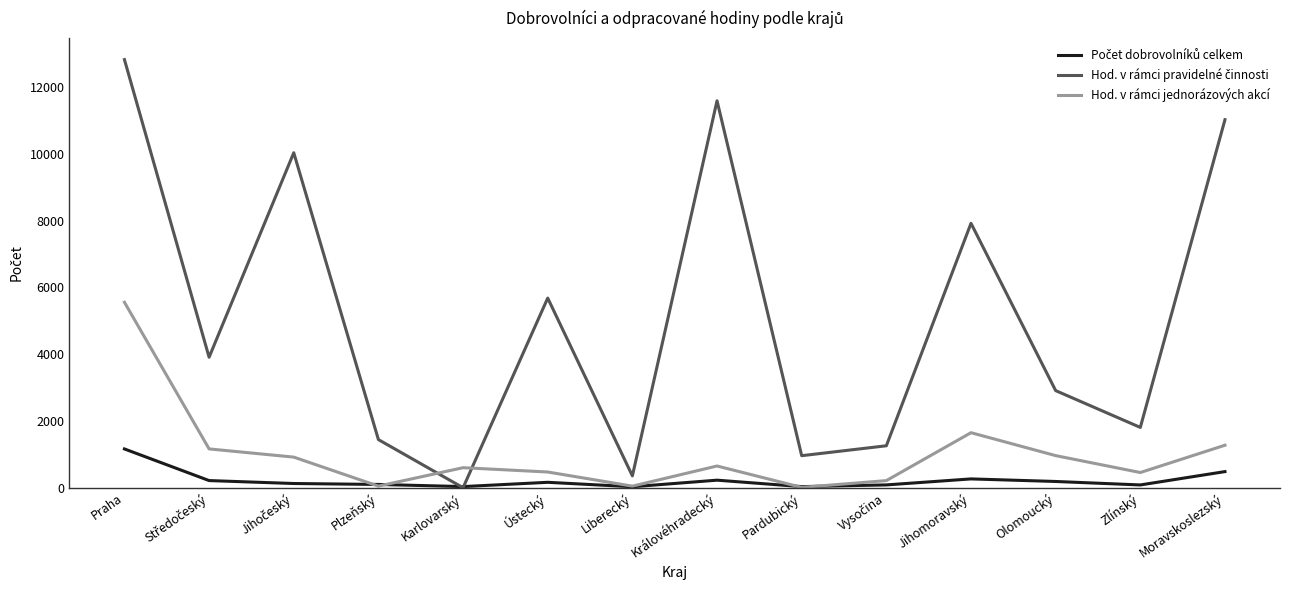

What is the greatest value displayed?

12829